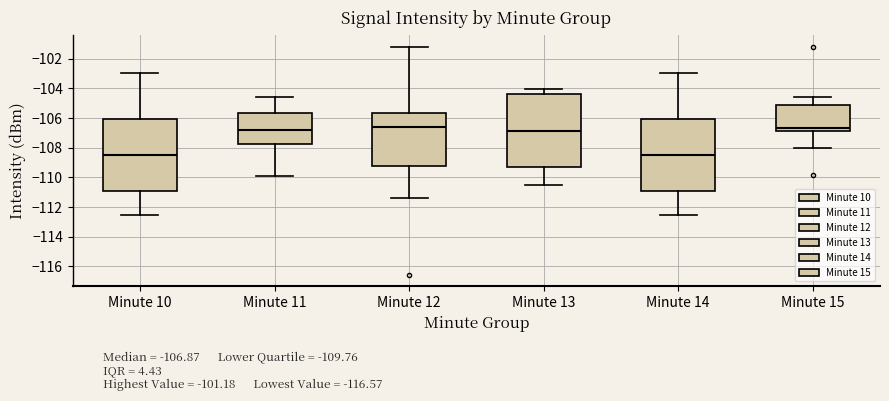

Where does the median line of the box for Minute 14 sit on the y-axis? The values are not printed on the chart, so give them approximately, as read against the axis.

-108.6